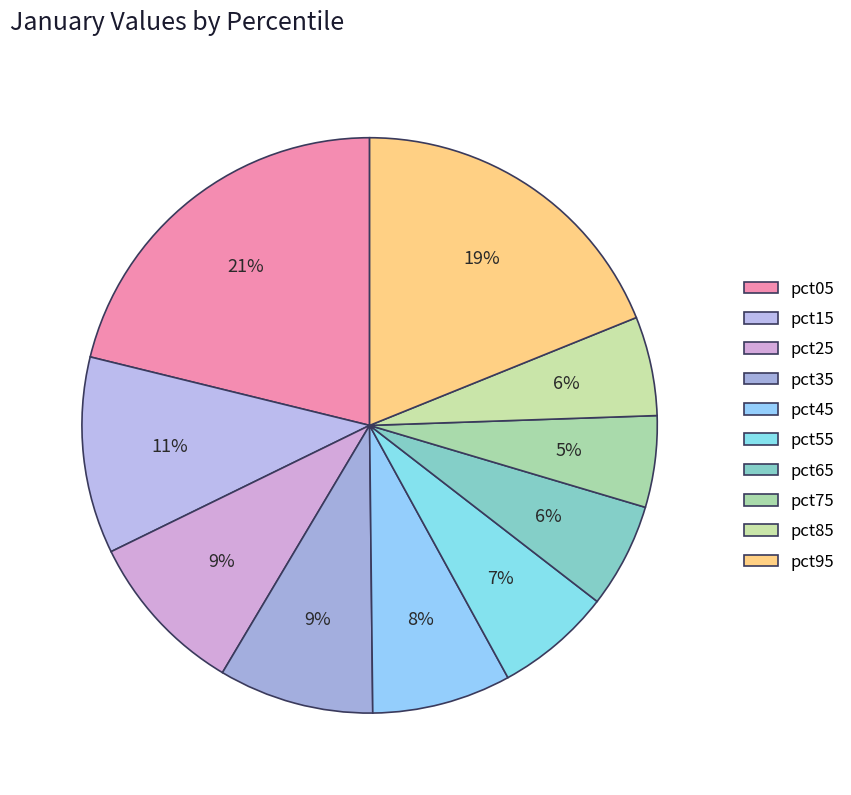

True or false: pct35 accounts for 1% of the total.

False